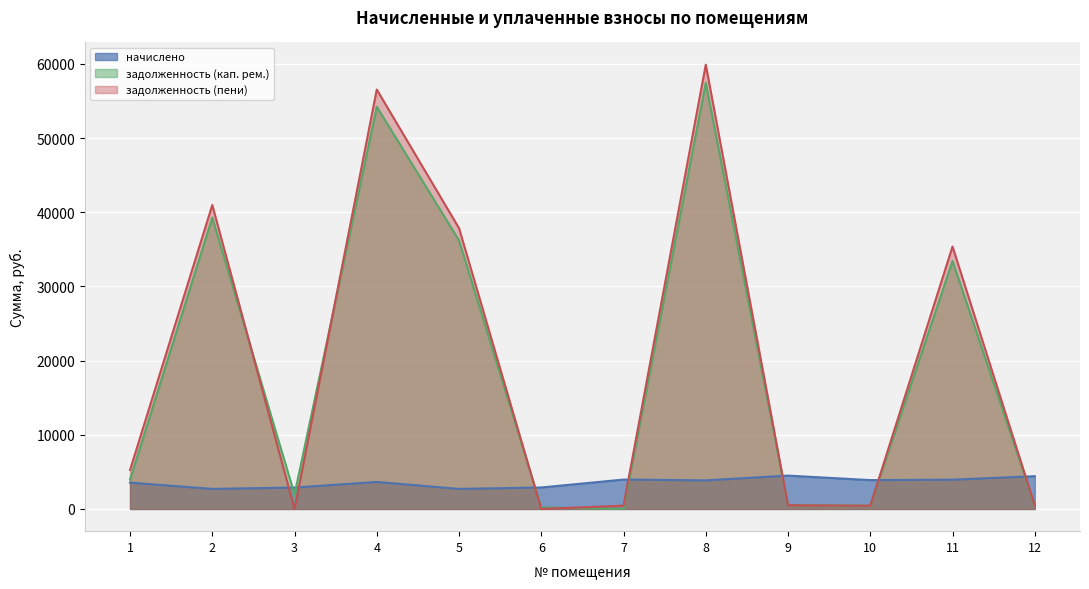

What is the difference between the maximum and minimum values in the начислено series?

1792.2